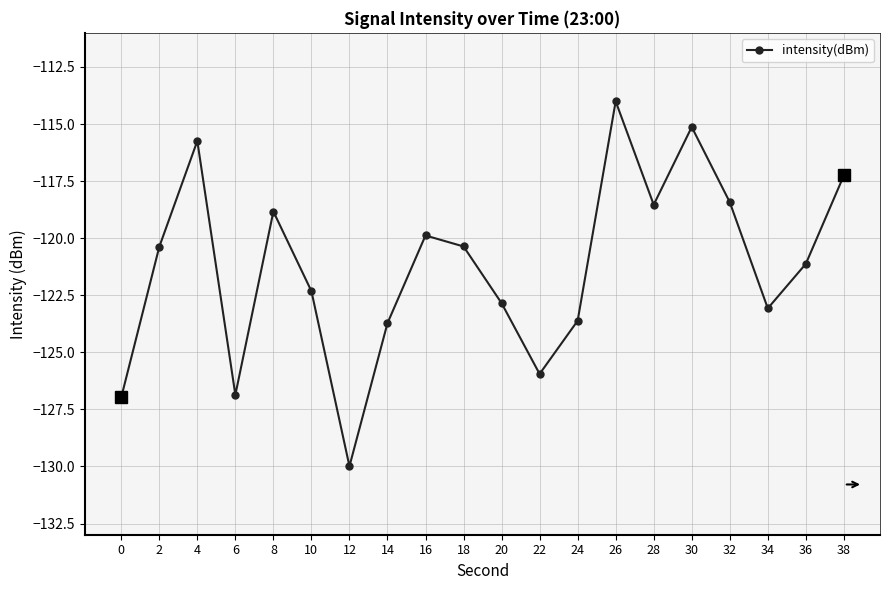

Reading right to left, transcribe all the data shown in this chart.

-117.3	-121.1	-123.1	-118.4	-115.1	-118.5	-114.0	-123.6	-125.9	-122.8	-120.4	-119.9	-123.7	-130.0	-122.3	-118.8	-126.9	-115.7	-120.4	-127.0